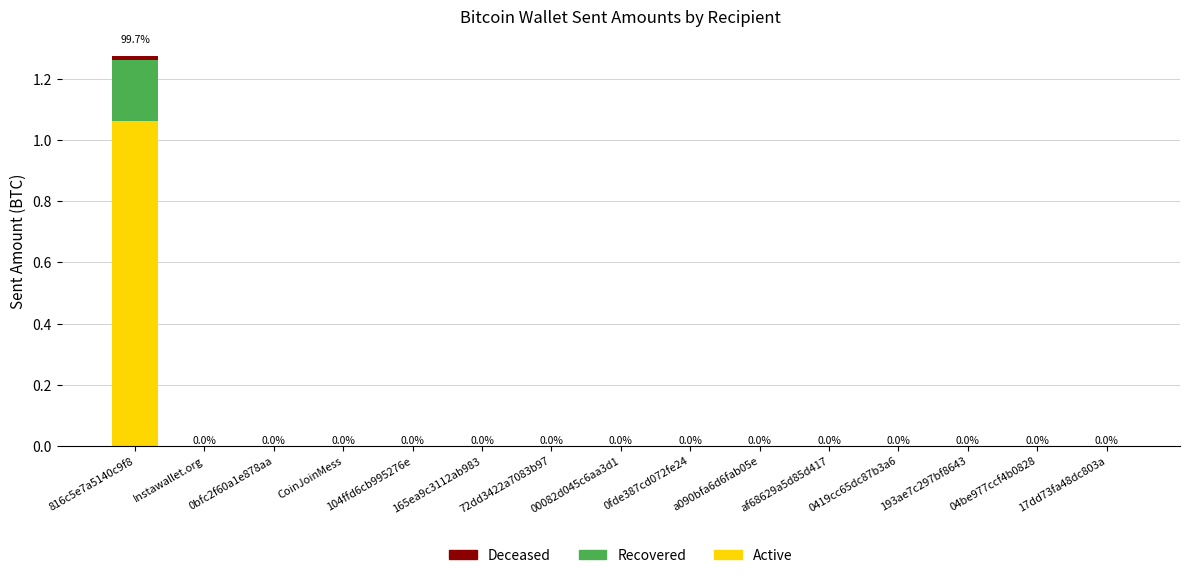

The Active series shows 1.7 at 816c5e7a5140c9f8. True or false?

False